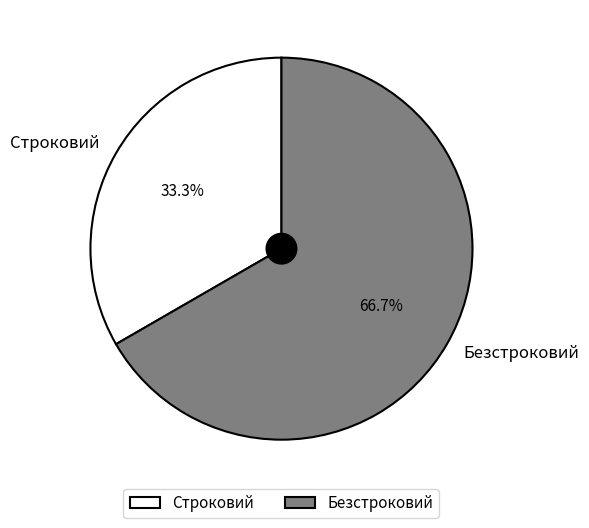

To the nearest percent, what is the difference between the largest and smallest slice percentages?

33%